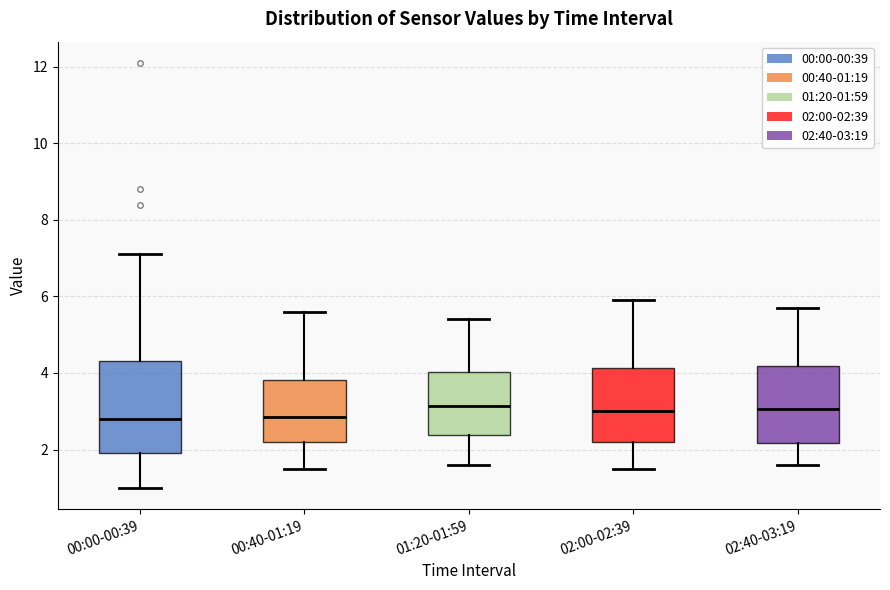

Reading left to right, transcribe this box plot: for each box, give where its median line is, the range the box spans, and where its two whiskers end, as read against the y-axis. The values are not printed on the chart, so give them approximately, as read against the axis.

00:00-00:39: median 2.8, box 2.0 to 4.4, whiskers 1.0 to 7.2
00:40-01:19: median 2.8, box 2.2 to 3.8, whiskers 1.6 to 5.6
01:20-01:59: median 3.2, box 2.4 to 4.0, whiskers 1.6 to 5.4
02:00-02:39: median 3.0, box 2.2 to 4.2, whiskers 1.6 to 6.0
02:40-03:19: median 3.0, box 2.2 to 4.2, whiskers 1.6 to 5.8